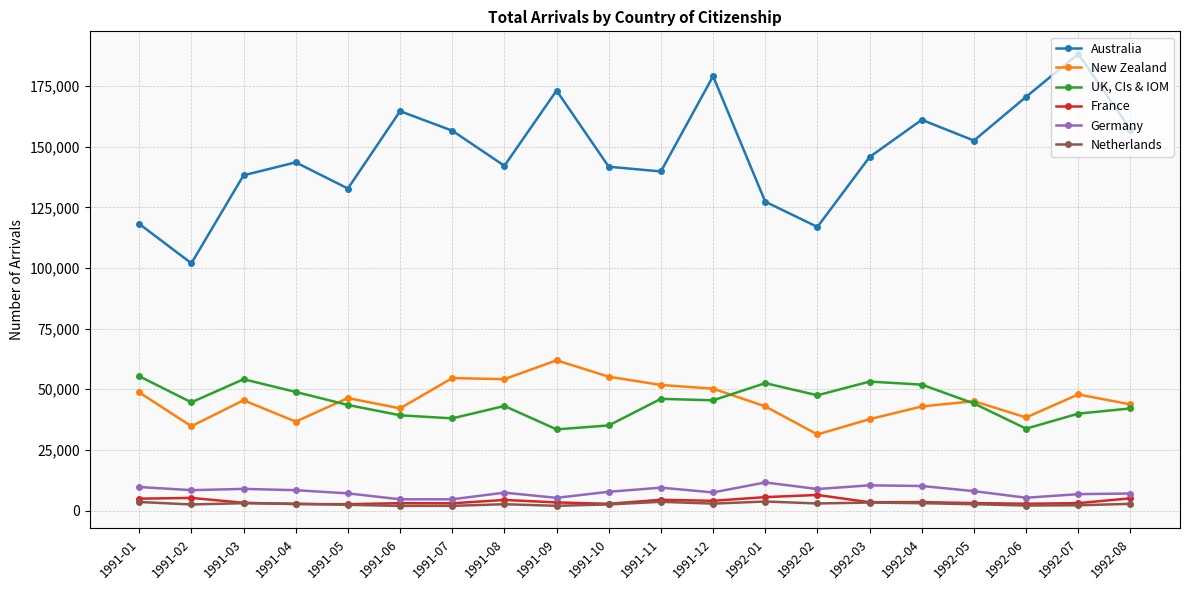

The value of Germany at 1992-04 is 17229. True or false?

False